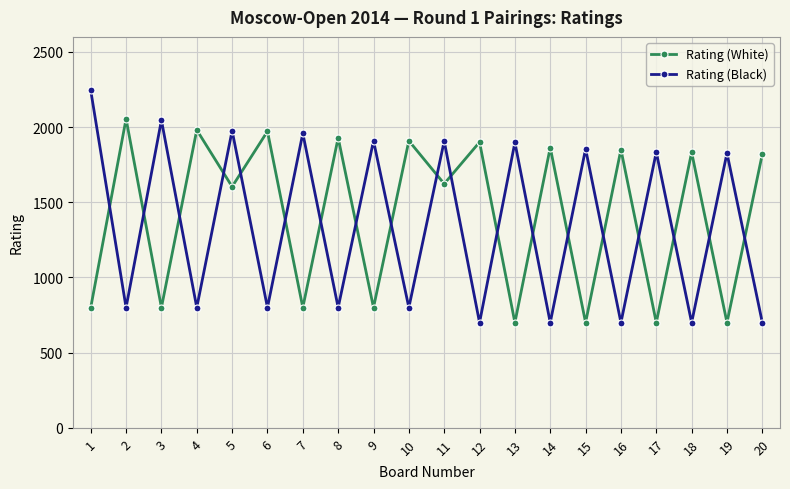

At 16, list the series in order from largest to smallest.

Rating (White), Rating (Black)